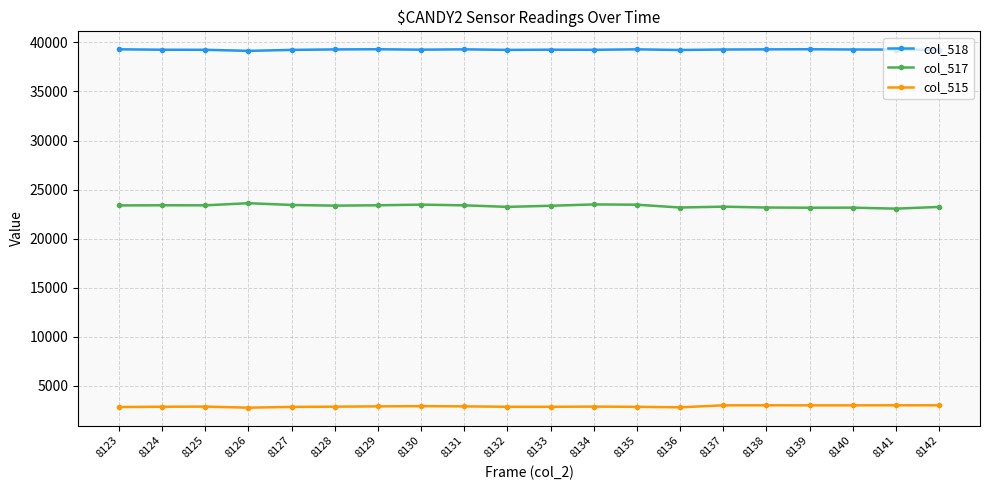

The col_515 series shows 5099 at 8123. True or false?

False